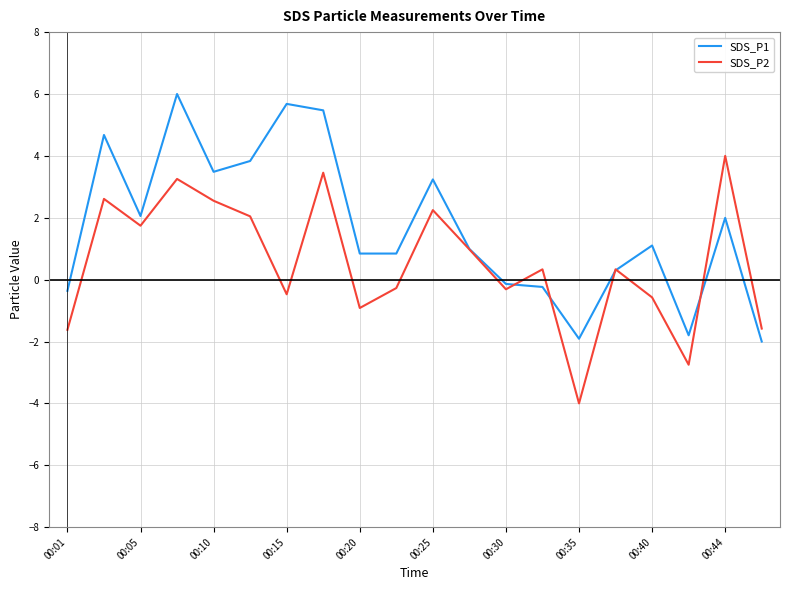

Count the number of categories in the chart.

20